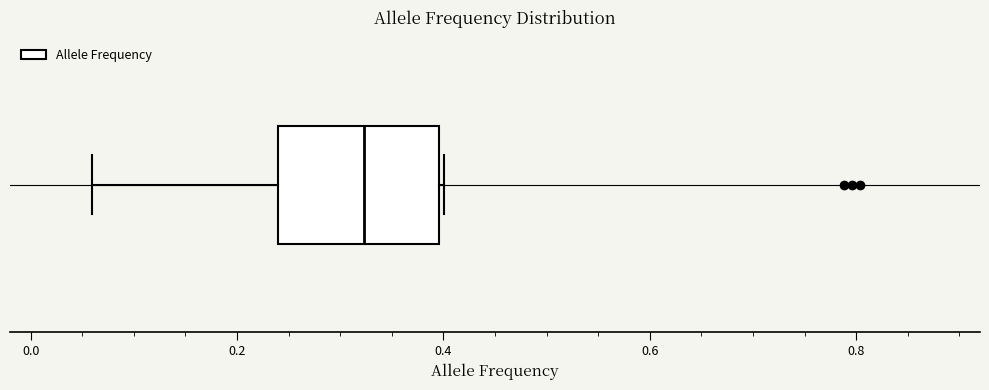

Transcribe this box plot: give where the median line is, the range the box spans, and where the two whiskers end, as read against the x-axis. The values are not printed on the chart, so give them approximately, as read against the axis.

median 0.32, box 0.24 to 0.40, whiskers 0.06 to 0.40